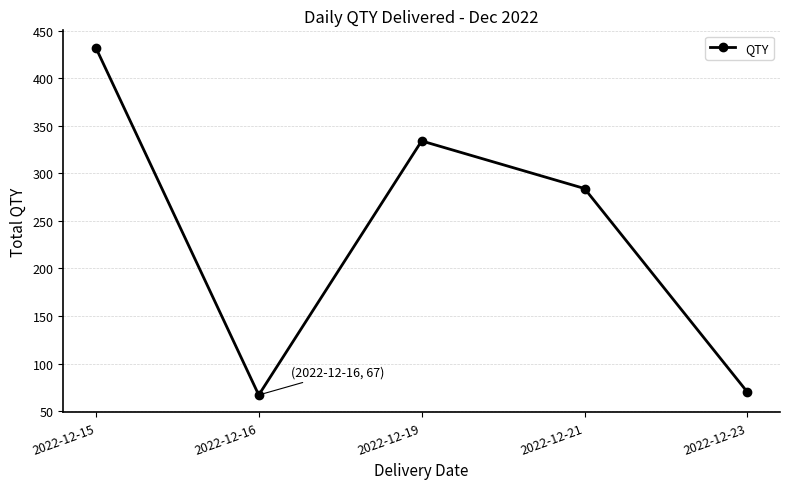

Reading right to left, extract all data points from this chart.

2022-12-23=70	2022-12-21=284	2022-12-19=334	2022-12-16=67	2022-12-15=432